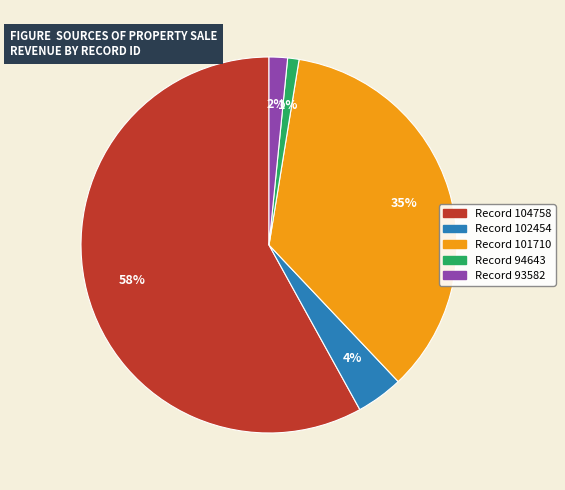

To the nearest percent, what is the average slice percentage?

20%